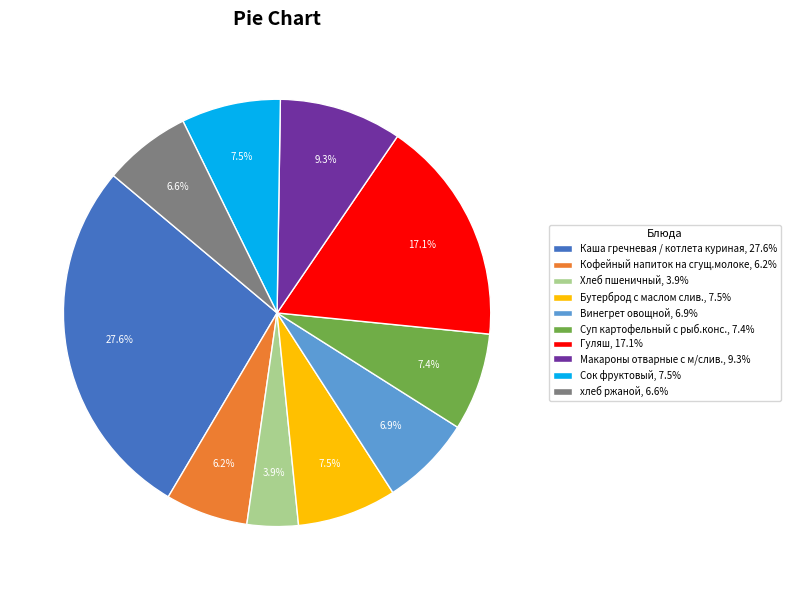

Is there a majority slice in this chart?

No